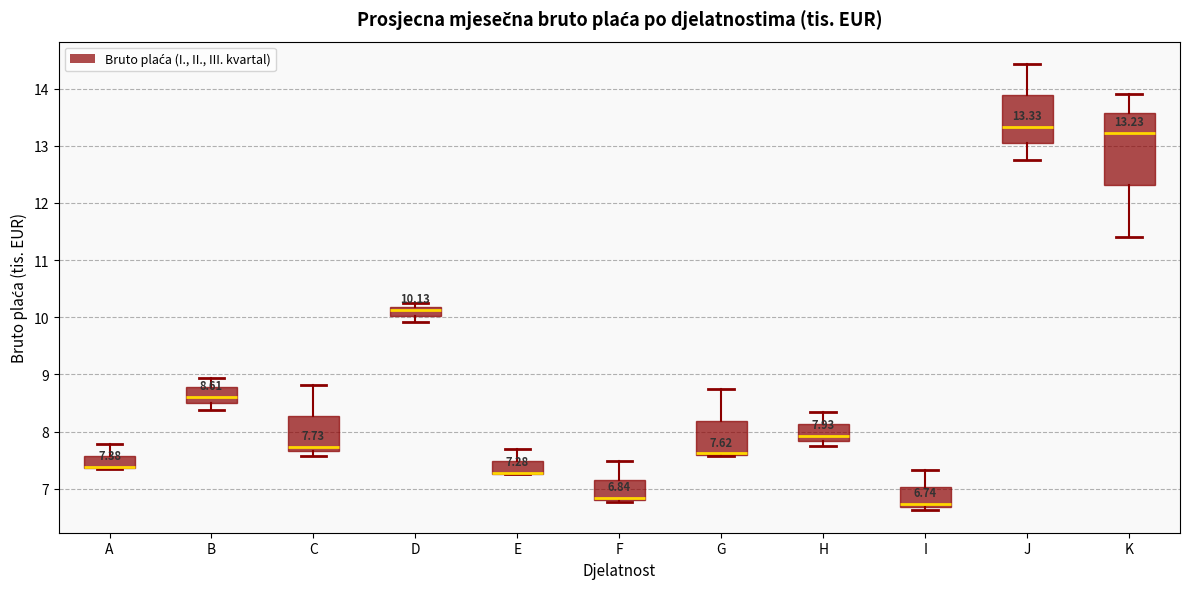

Which box is the tallest, from its lower edge to its upper edge?

K